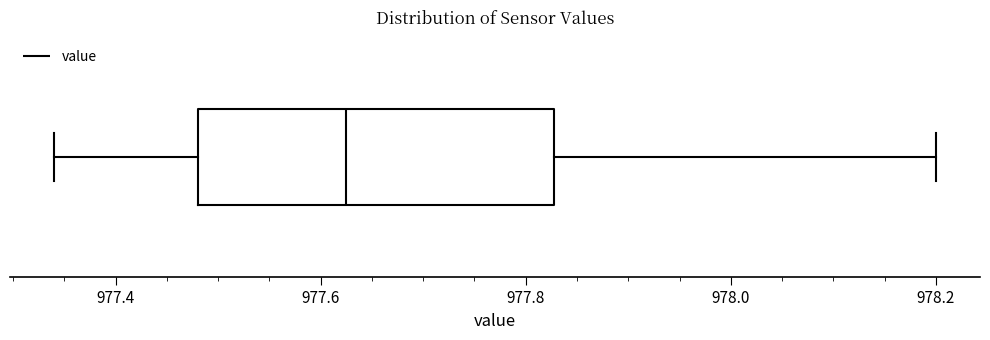

Where does the median line of the box sit on the x-axis? The values are not printed on the chart, so give them approximately, as read against the axis.

977.62